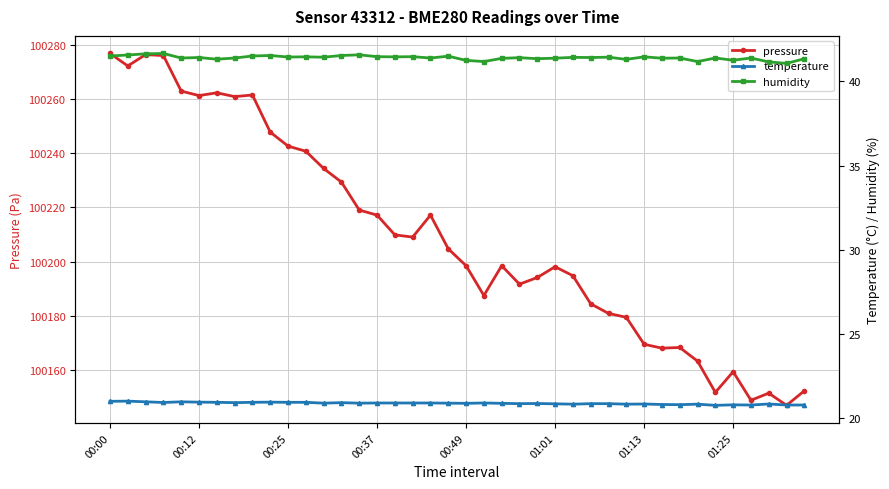

What is the label of the 1st point from the left?

00:00